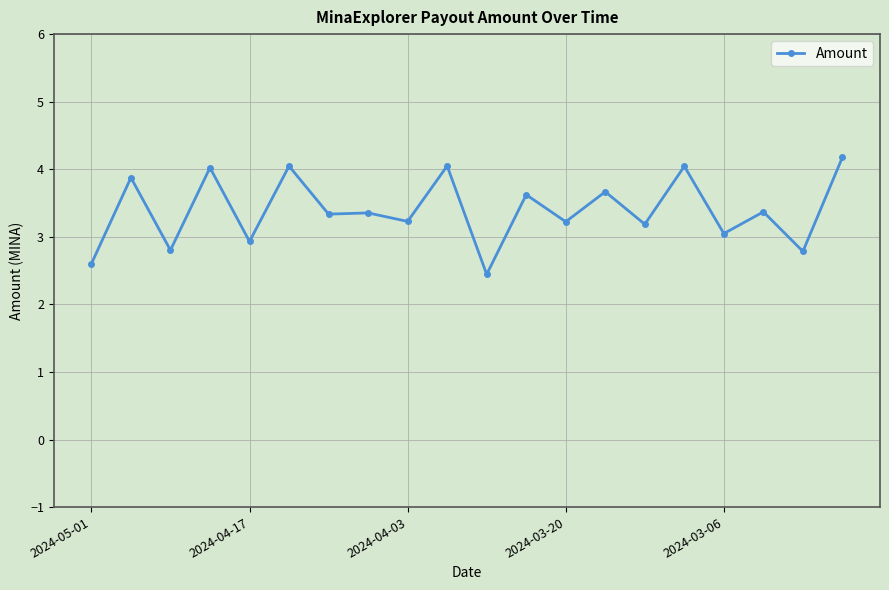

What is the sum of all values?

67.8